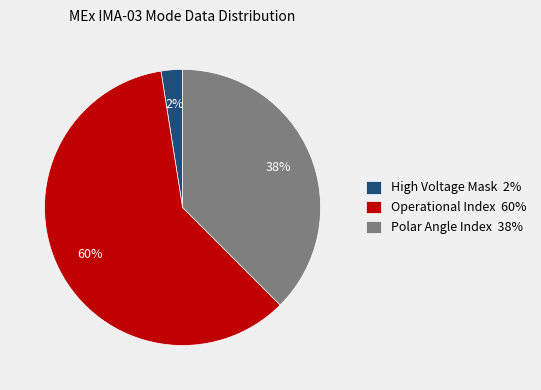

Is there any slice that represents more than half of the pie?

Yes